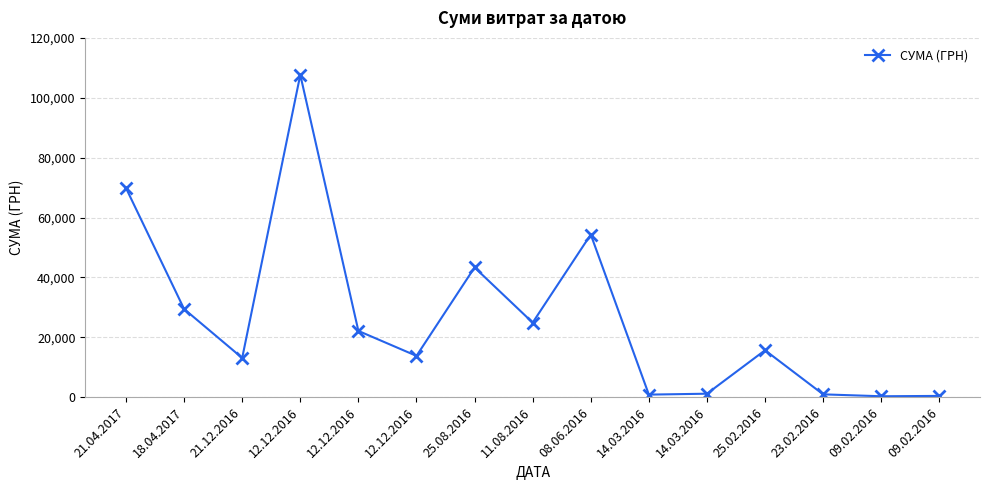

What is the greatest value displayed?

107657.1